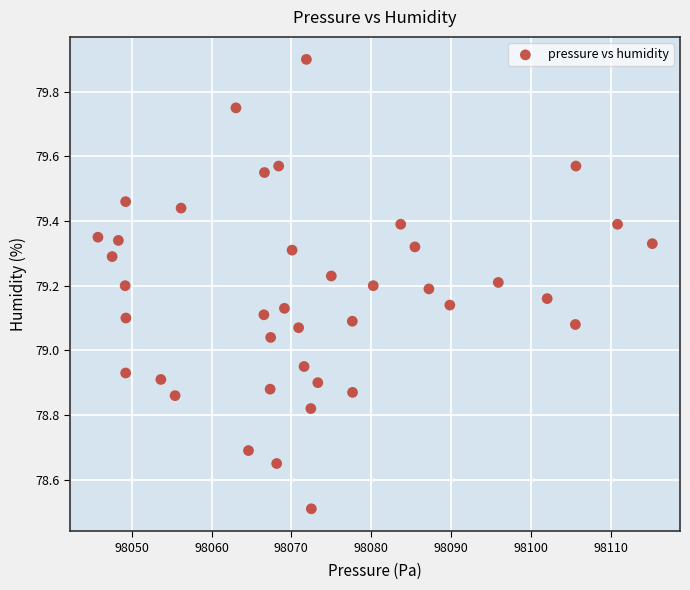

What is the range of X values (max minus min)?

69.4